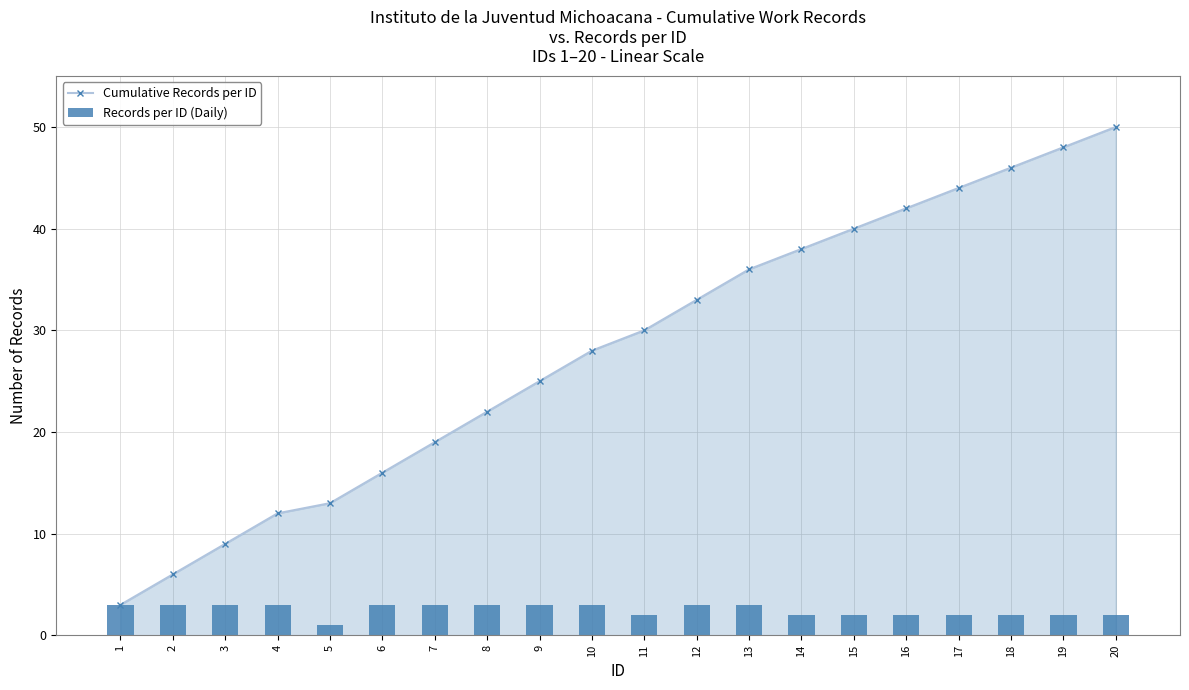

Where does the Cumulative Records per ID series first go above 30?

12